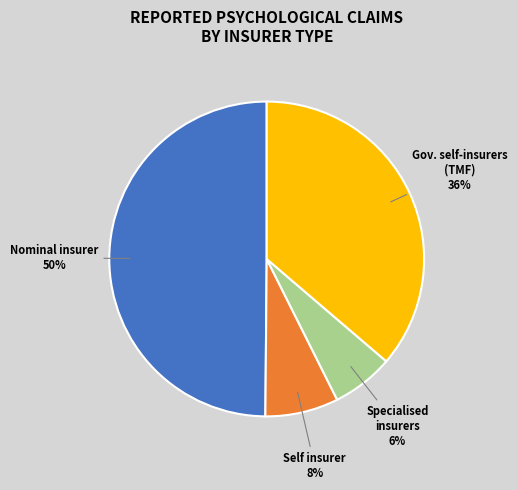

To the nearest percent, what is the difference between the largest and smallest slice percentages?

44%